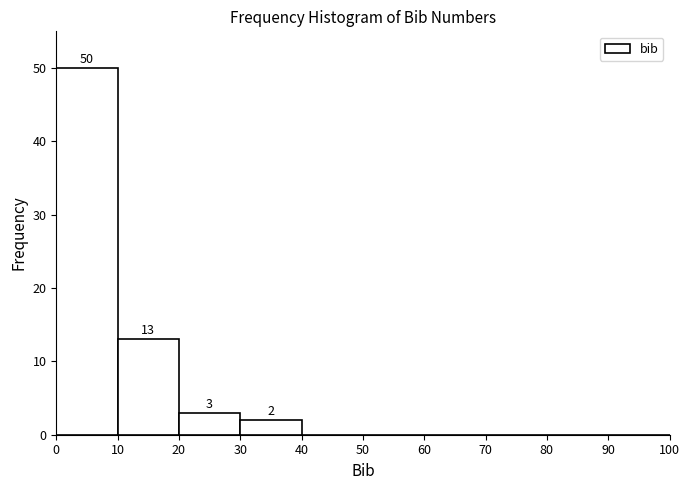

Which range on the x-axis has the tallest bar?

0 to 10